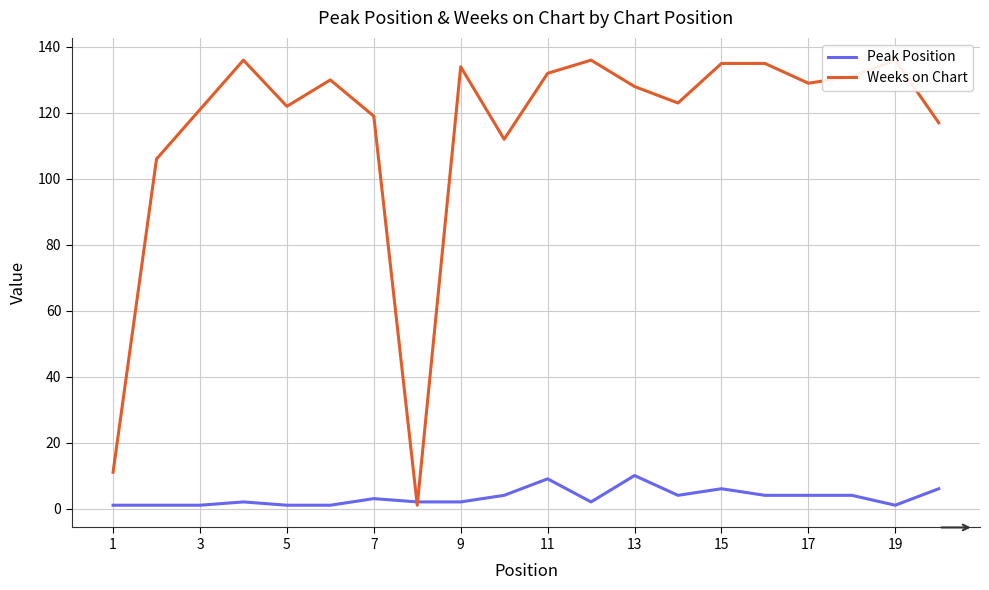

True or false: Peak Position has a value of 3 at 7.

True